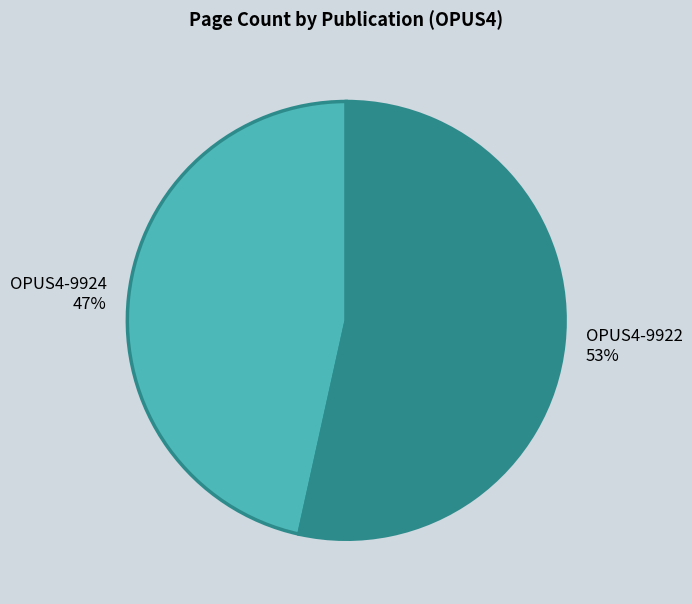

What percentage is the OPUS4-9922 slice, to the nearest percent?

53%